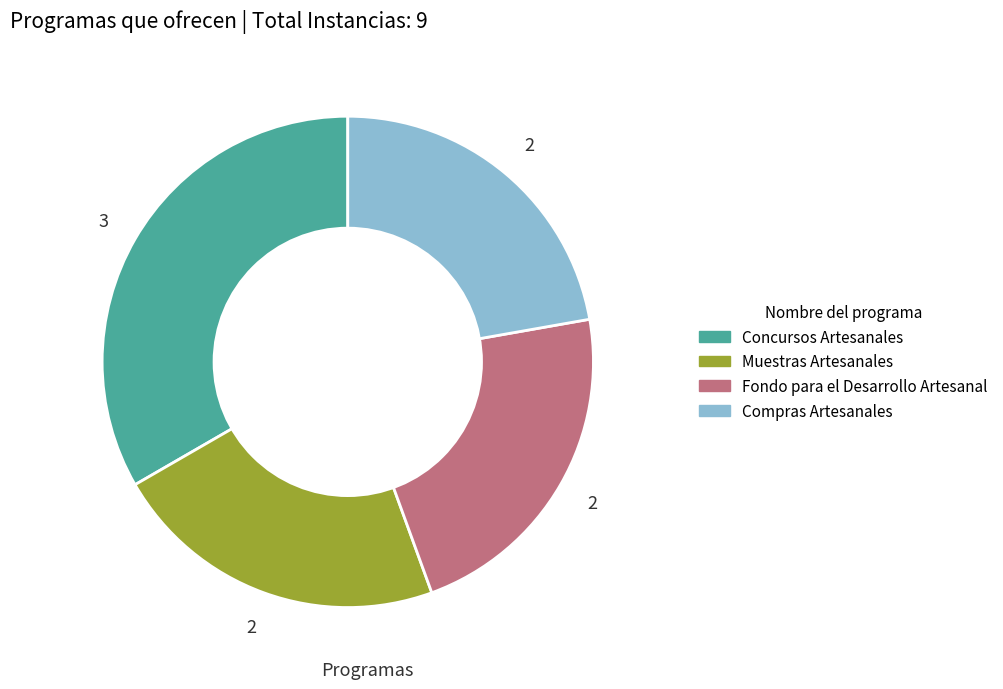

True or false: Compras Artesanales accounts for 22% of the total.

True